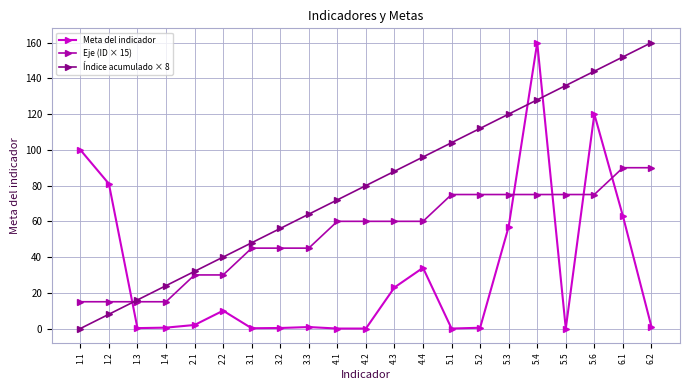

What is the difference between the second highest and second lowest values in the Eje (ID × 15) series?

75.0